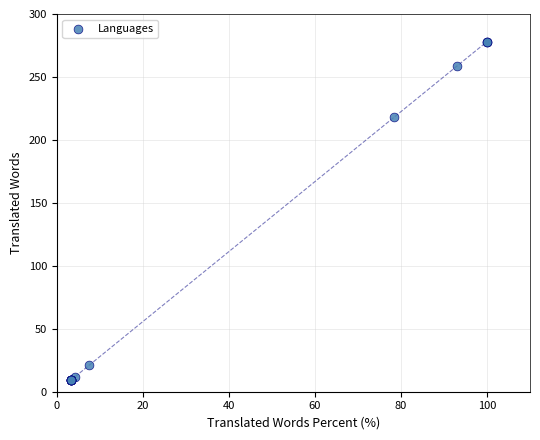

What Y value in the scatter plot is closest to 143?

218